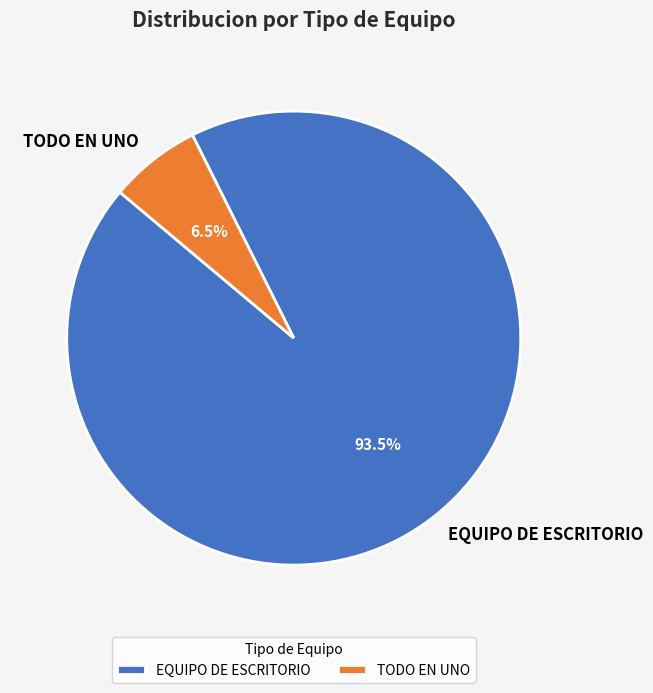

How much of the chart is everything except EQUIPO DE ESCRITORIO?

6.5%